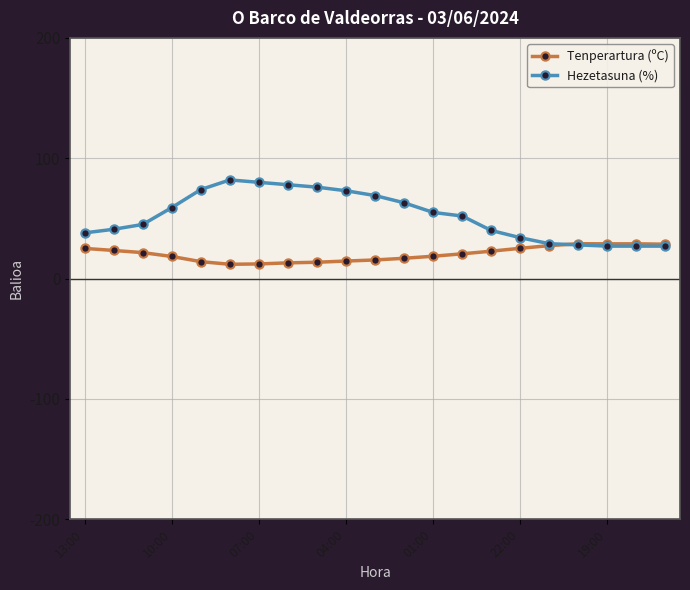

Which series has the widest spread of values?

Hezetasuna (%)